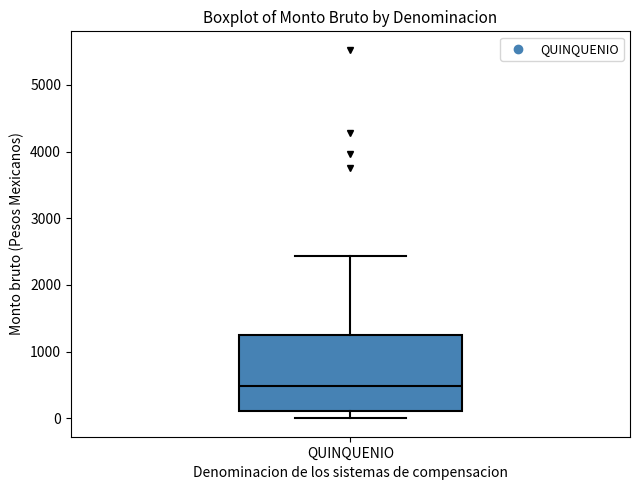

Transcribe this box plot: give where the median line is, the range the box spans, and where the two whiskers end, as read against the y-axis. The values are not printed on the chart, so give them approximately, as read against the axis.

median 500, box 100 to 1300, whiskers 0 to 2400